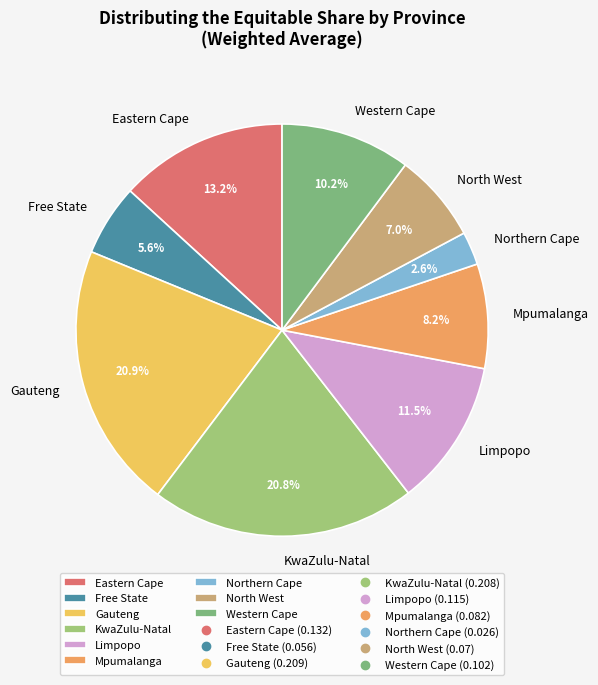

Do Northern Cape and North West together represent more than half of the pie?

No